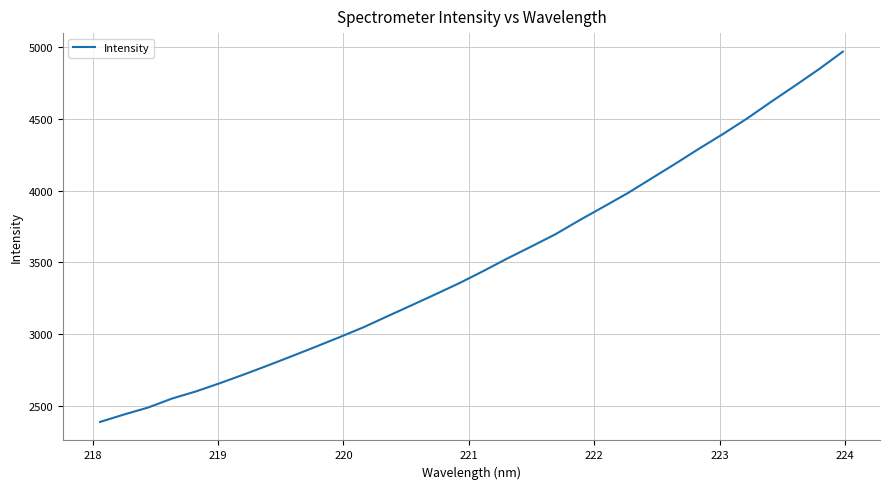

What is the difference between the maximum and minimum values?

2574.0